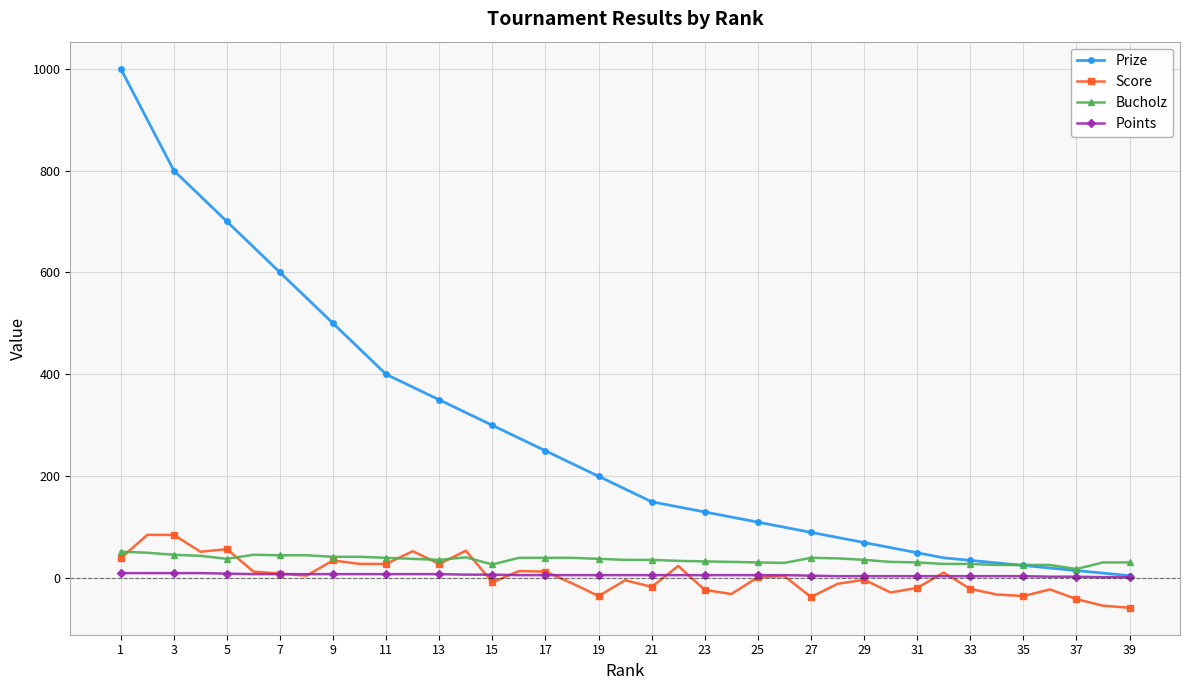

What is the highest value of the Bucholz series?

52